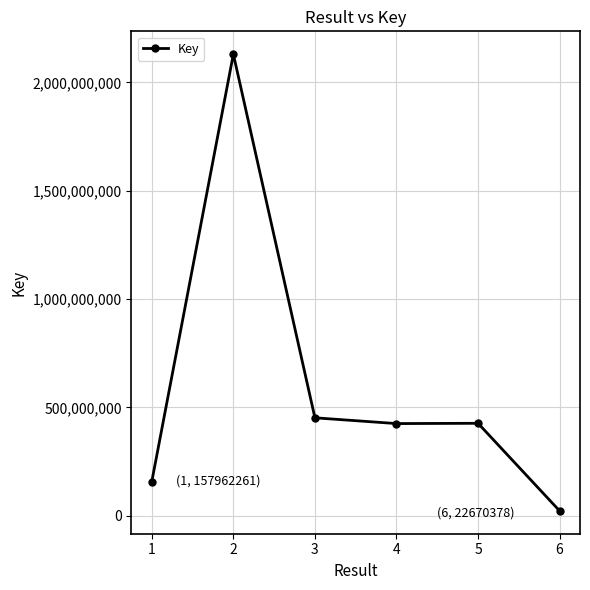

True or false: there are more than 0 points higher than both neighbors.

True